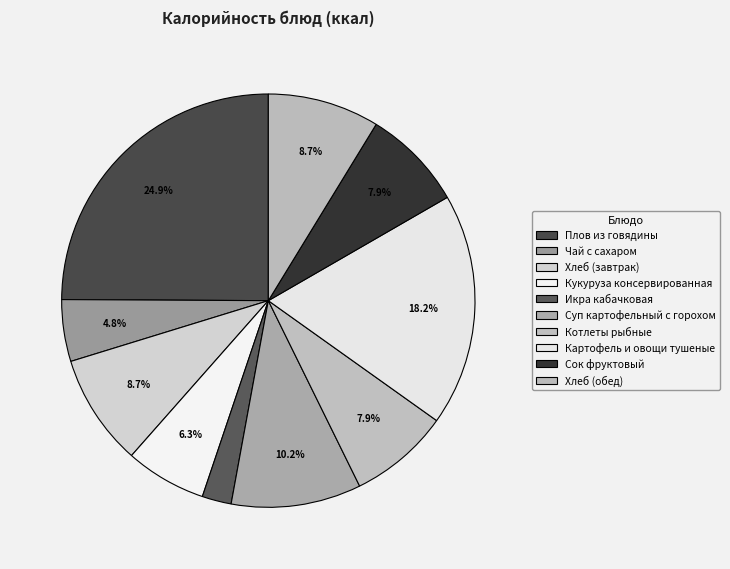

Count the number of slices in the pie.

10